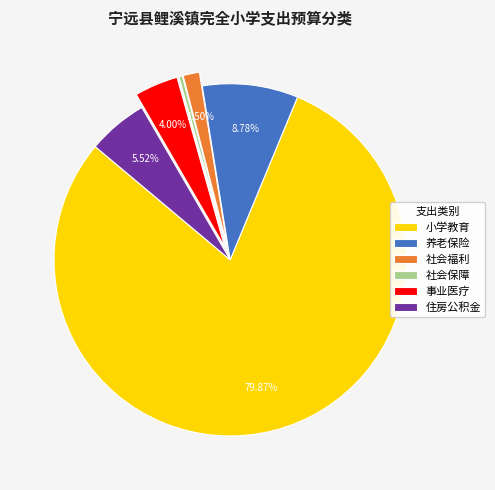

Do 社会福利 and 养老保险 together represent more than half of the pie?

No